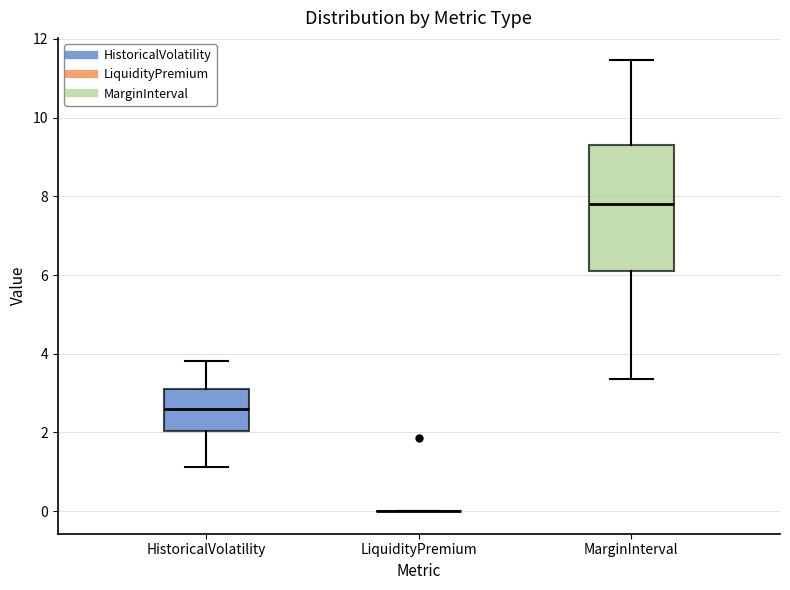

Where is the upper edge of the box for HistoricalVolatility on the y-axis? The values are not printed on the chart, so give them approximately, as read against the axis.

3.2